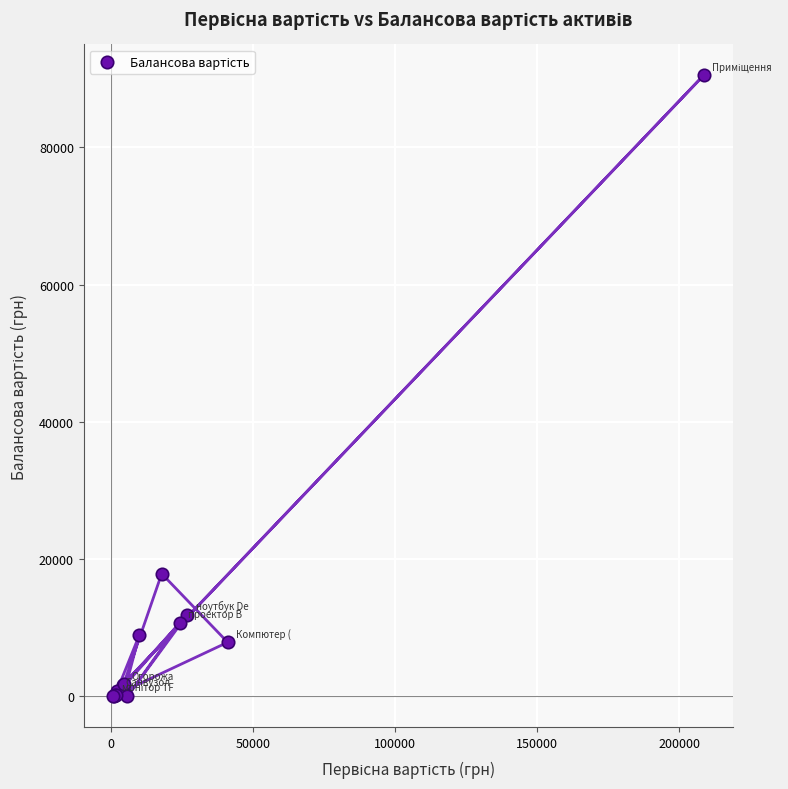

What Y value in the scatter plot is closest to 45247?

17875.0